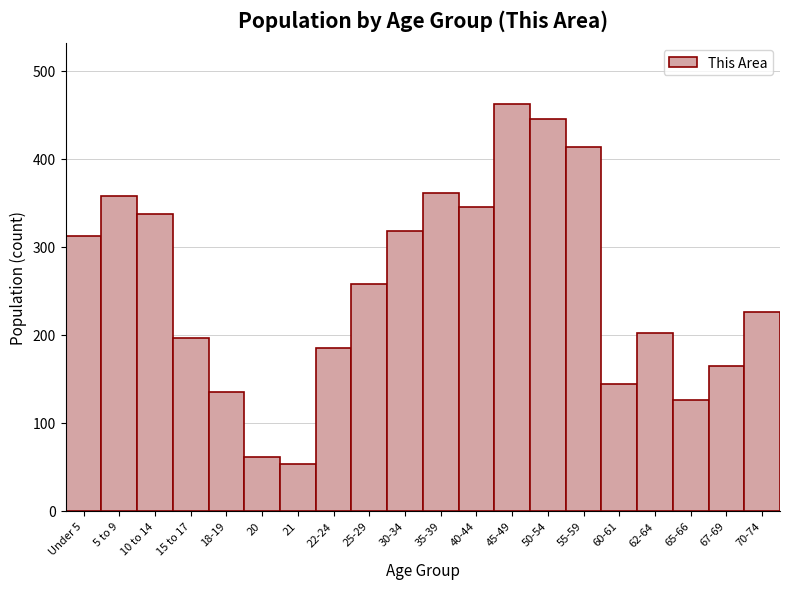

Reading left to right, what are all the values shown in this chart?

Under 5=312	5 to 9=358	10 to 14=337	15 to 17=196	18-19=135	20=61	21=53	22-24=185	25-29=258	30-34=318	35-39=361	40-44=345	45-49=462	50-54=445	55-59=413	60-61=144	62-64=202	65-66=126	67-69=165	70-74=226